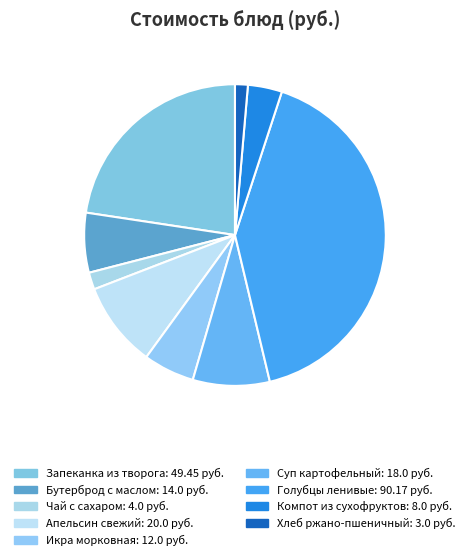

How many segments does this pie chart have?

9